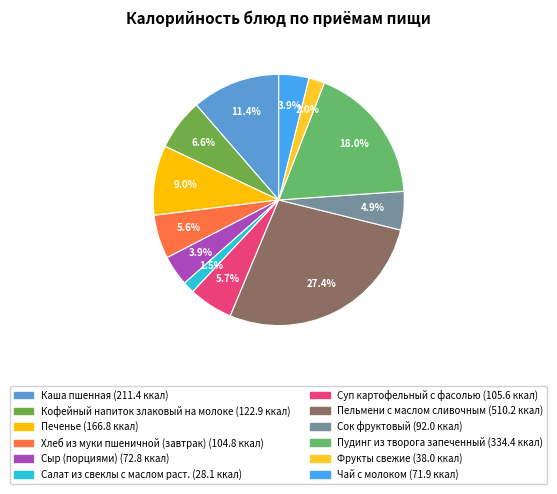

Between Каша пшенная and Сыр (порциями), which is larger?

Каша пшенная